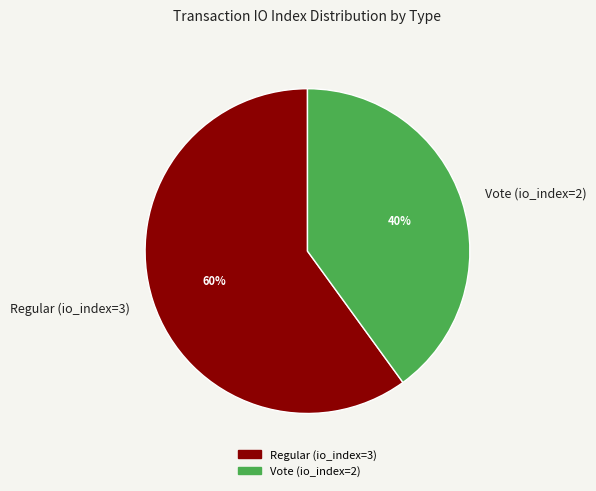

True or false: Vote (io_index=2) accounts for 26% of the total.

False